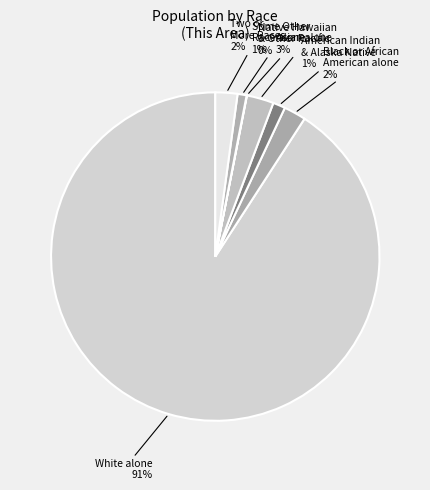

Is there a majority slice in this chart?

Yes